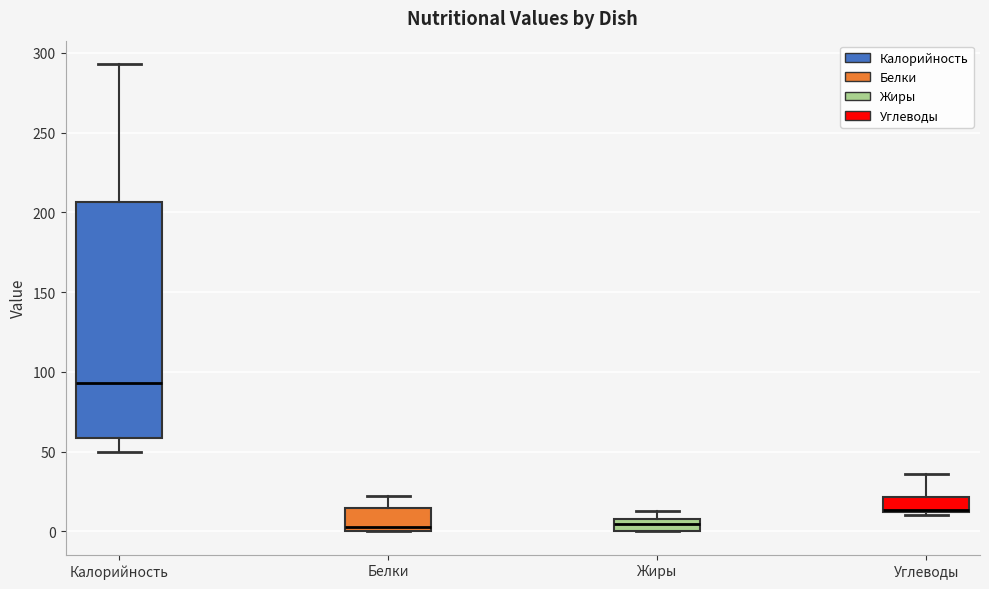

Where is the upper edge of the box for Углеводы on the y-axis? The values are not printed on the chart, so give them approximately, as read against the axis.

20